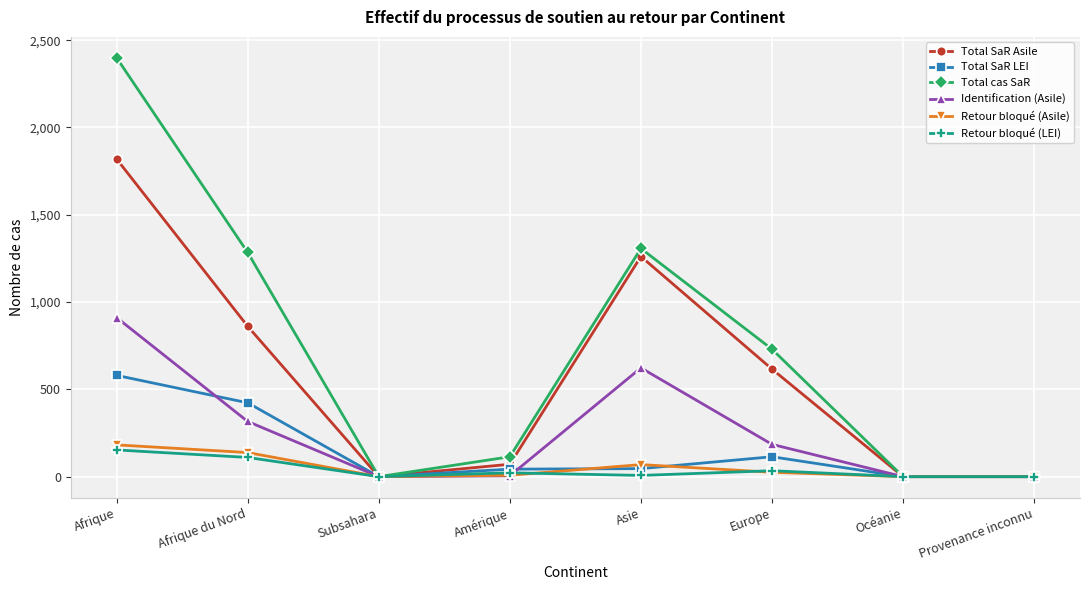

Which label corresponds to the largest value in the chart?

Afrique